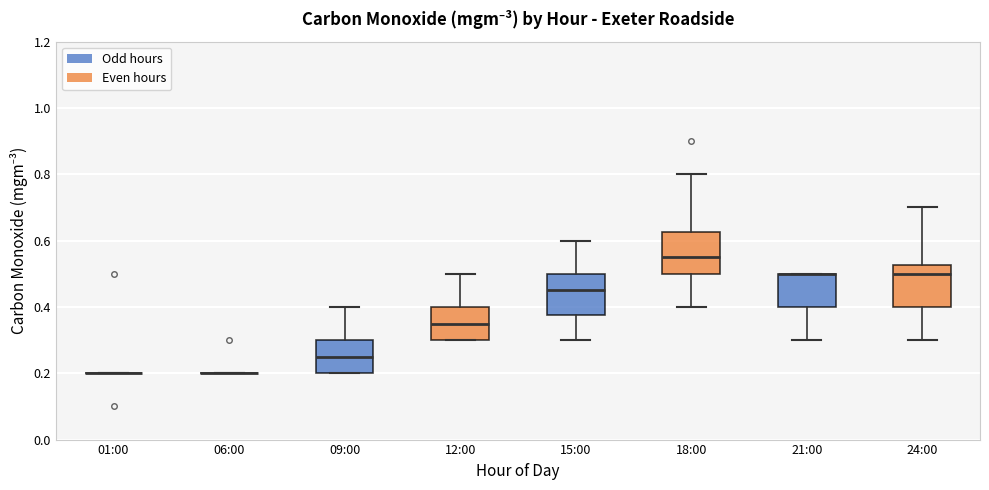

Reading left to right, transcribe this box plot: for each box, give where its median line is, the range the box spans, and where its two whiskers end, as read against the y-axis. The values are not printed on the chart, so give them approximately, as read against the axis.

01:00: box collapsed to a line at 0.20, whiskers 0.20 to 0.20
06:00: box collapsed to a line at 0.20, whiskers 0.20 to 0.20
09:00: median 0.26, box 0.20 to 0.30, whiskers 0.20 to 0.40
12:00: median 0.36, box 0.30 to 0.40, whiskers 0.30 to 0.50
15:00: median 0.46, box 0.38 to 0.50, whiskers 0.30 to 0.60
18:00: median 0.56, box 0.50 to 0.62, whiskers 0.40 to 0.80
21:00: median 0.50 (drawn on the box's upper edge), box 0.40 to 0.50, whiskers 0.30 to 0.50
24:00: median 0.50, box 0.40 to 0.52, whiskers 0.30 to 0.70